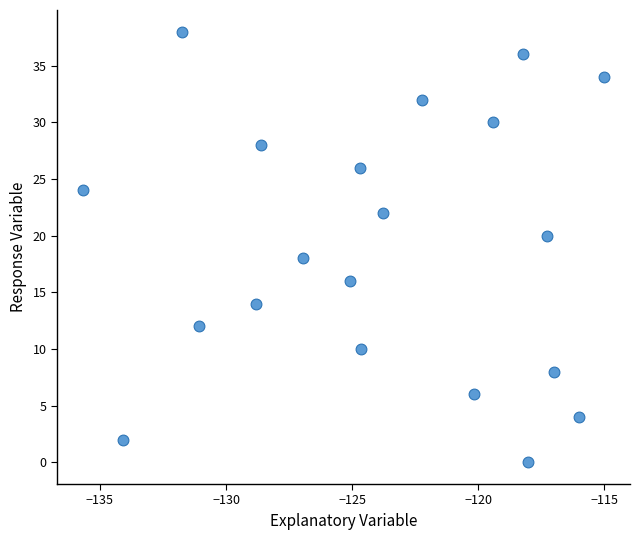

What is the range of Y values (max minus min)?

38